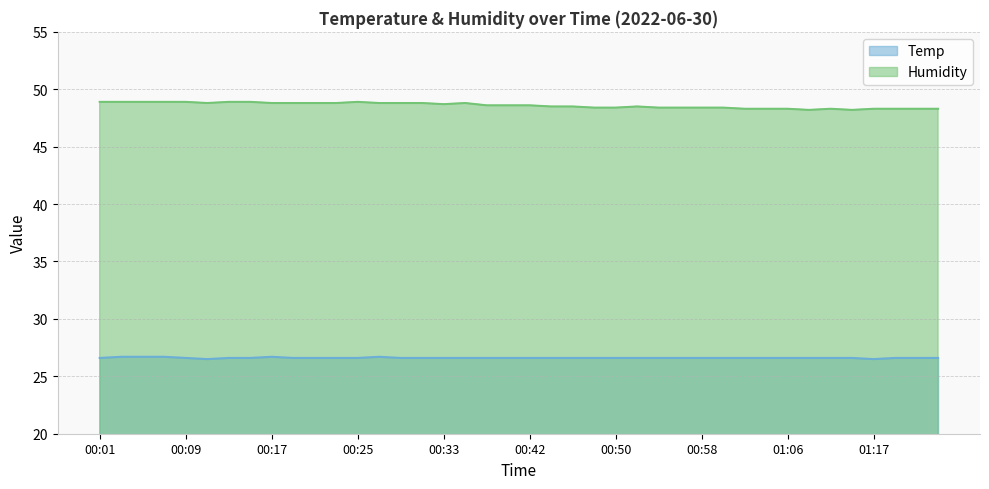

Which series has the widest spread of values?

Humidity